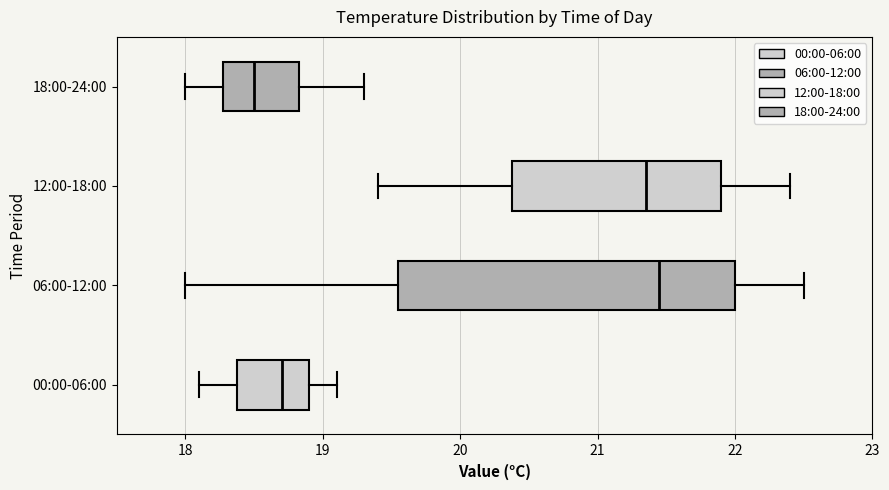

Where does the median line of the box for 00:00-06:00 sit on the x-axis? The values are not printed on the chart, so give them approximately, as read against the axis.

18.7